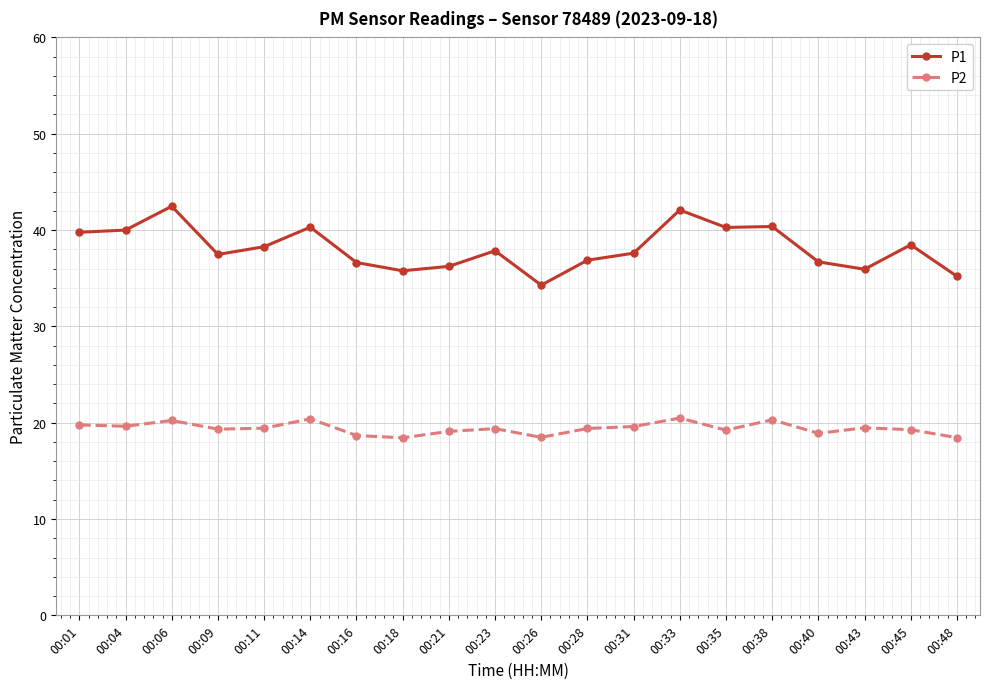

What is the sum of the P2 values at 00:35 and 00:23?

38.6